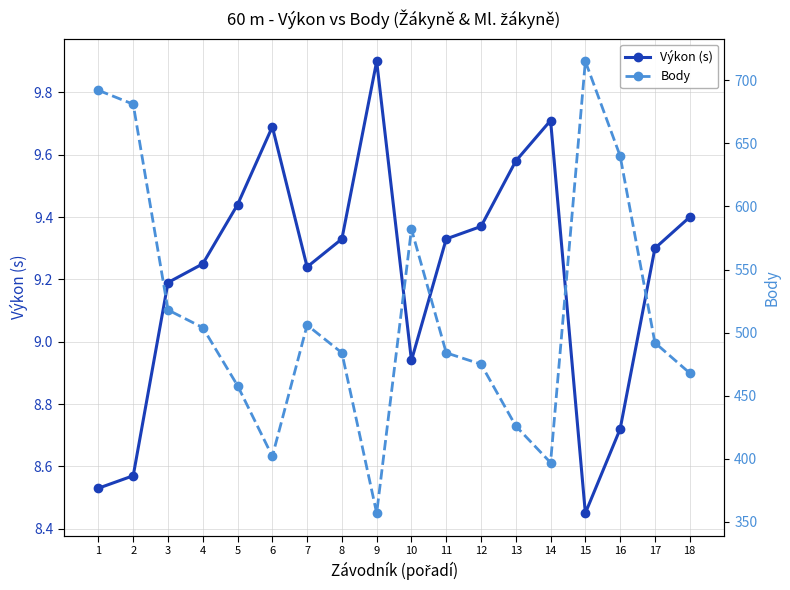

Where is the first local minimum for Body?

6